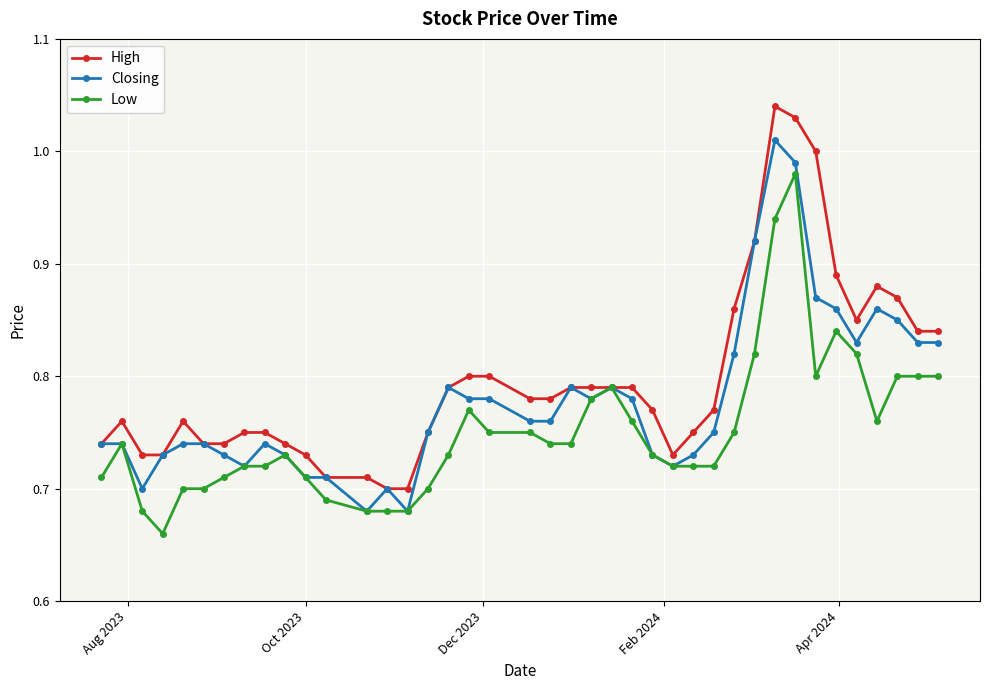

True or false: Low has more than 1 points higher than both neighbors.

True